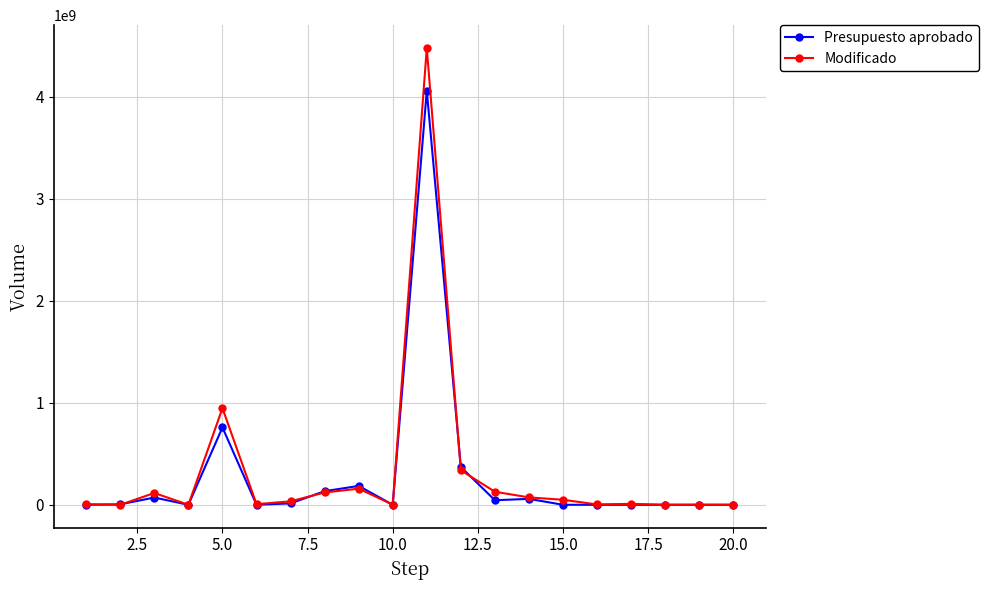

What are all the series names shown in the legend?

Presupuesto aprobado, Modificado